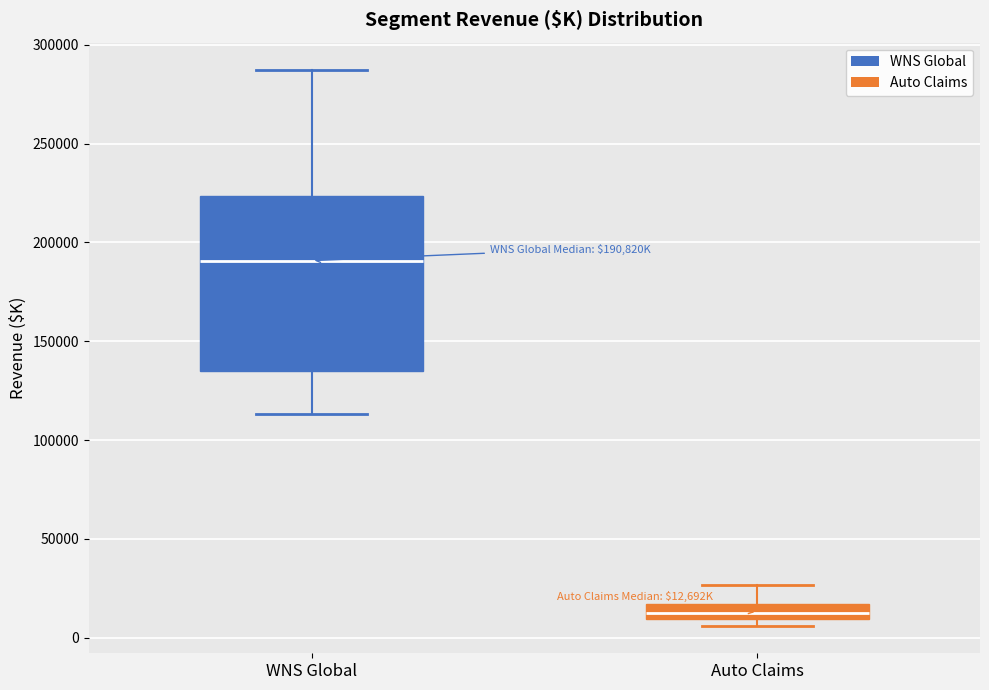

Which box has the lowest median line?

Auto Claims